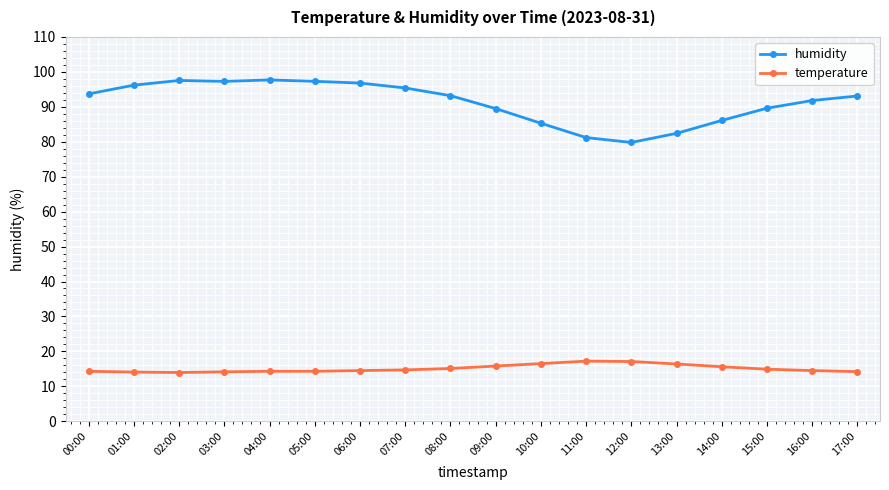

What is the sum of all humidity values?

1643.9